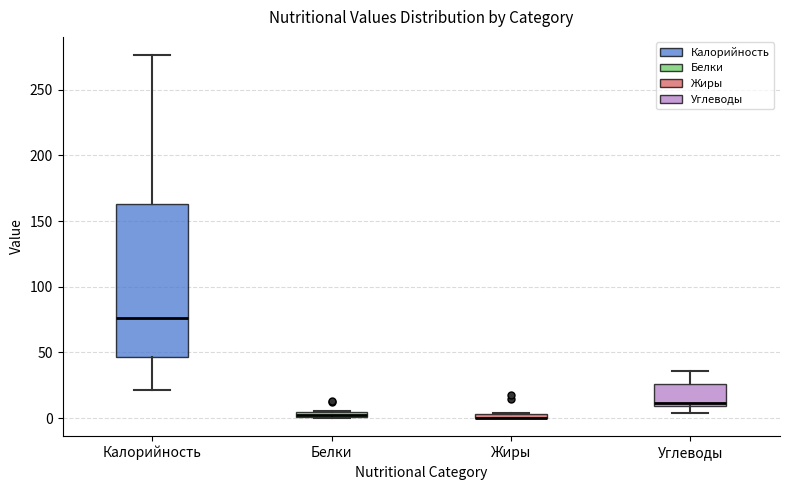

Where is the lower edge of the box for Белки on the y-axis? The values are not printed on the chart, so give them approximately, as read against the axis.

0